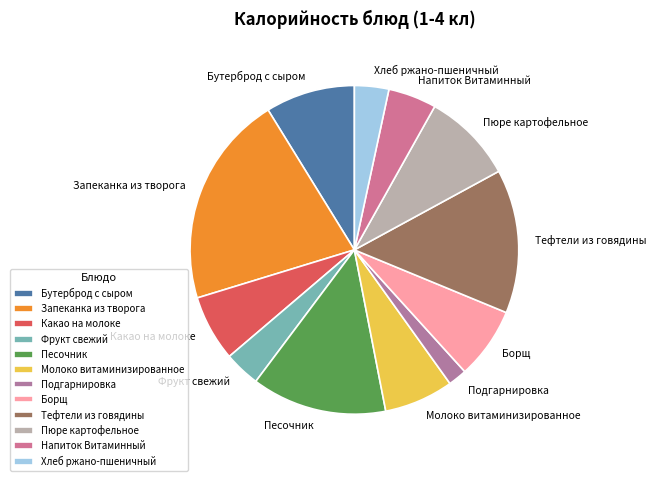

Is there any slice that represents more than half of the pie?

No